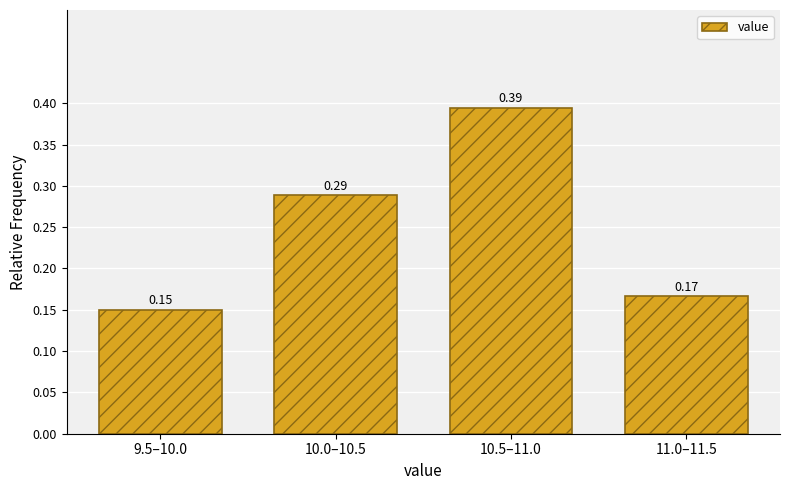

What is the change in value from 10.0–10.5 to 10.5–11.0?

+0.1